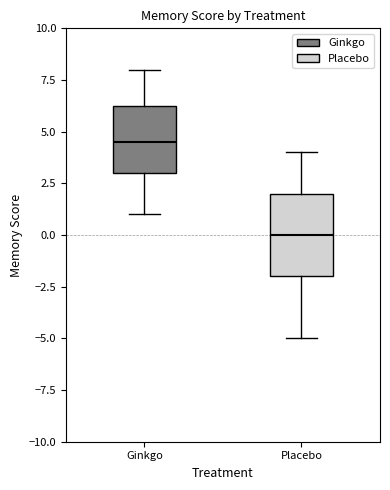

Which box has the highest median line?

Ginkgo